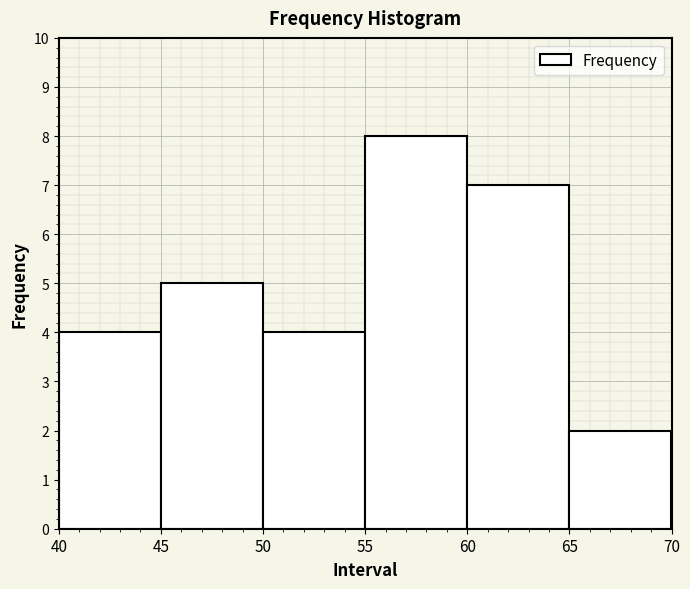

What is the height of the bar covering 50 to 55 on the x-axis? The values are not printed on the chart, so give them approximately, as read against the axis.

4